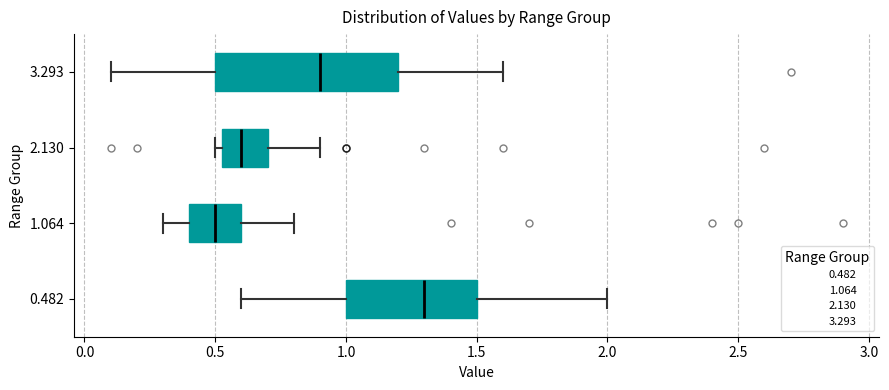

Comparing the boxes themselves (not the whiskers), which one is the widest?

3.293